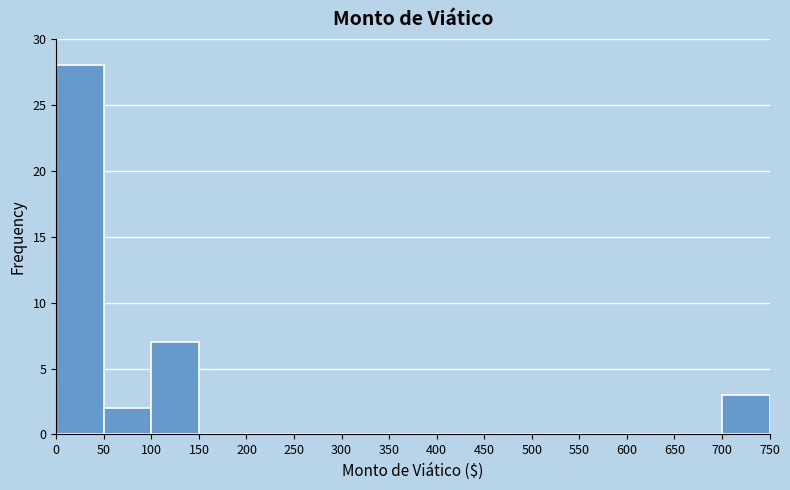

What is the height of the bar covering 0 to 50 on the x-axis? The values are not printed on the chart, so give them approximately, as read against the axis.

28